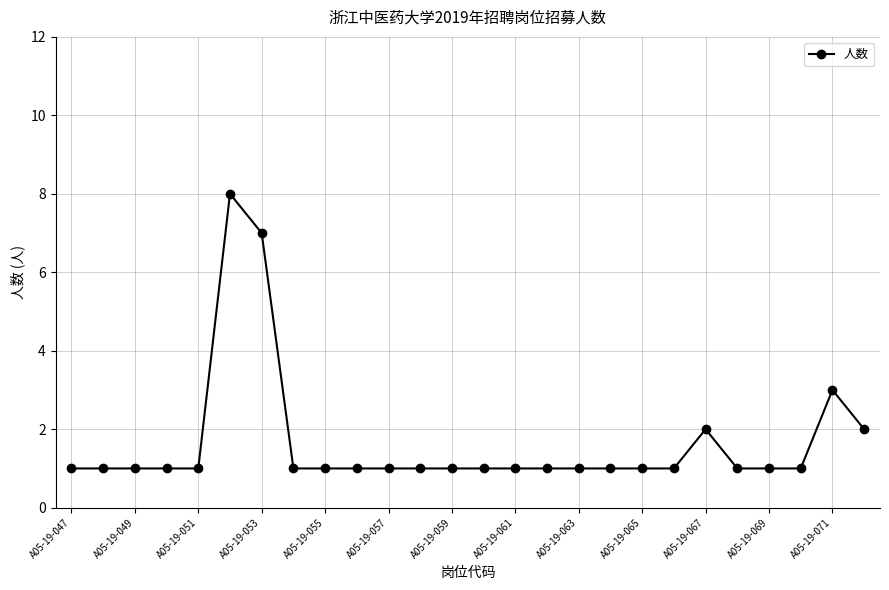

True or false: the data has more than 1 interior local peaks.

True